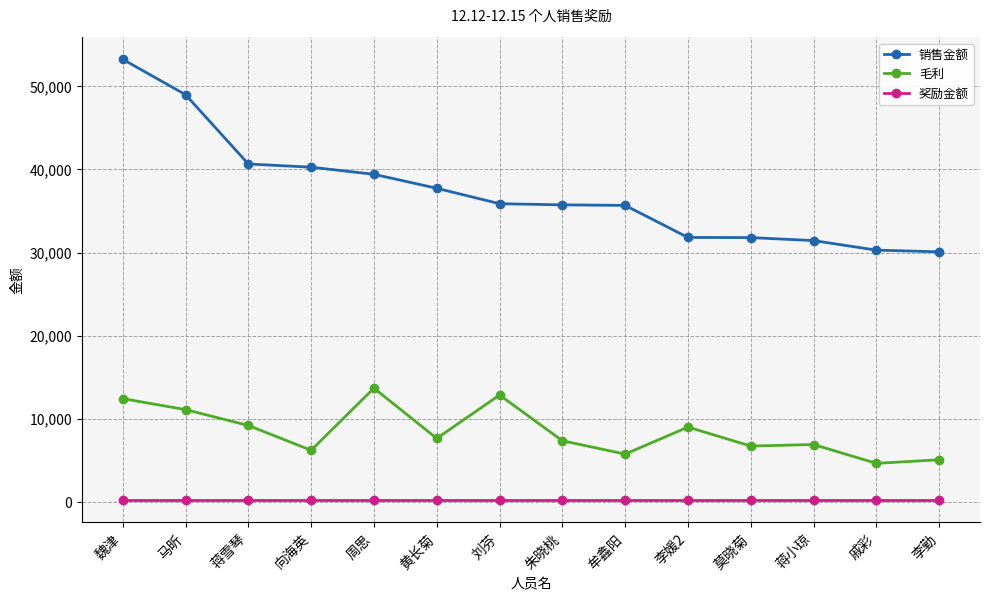

True or false: 毛利 and 奖励金额 cross at least once.

False